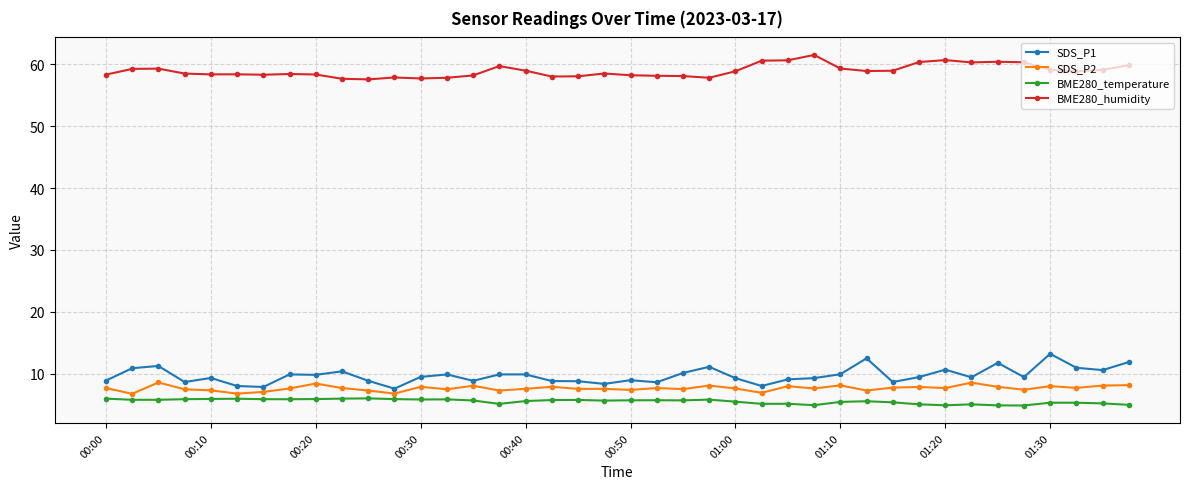

Which series has the largest total across all categories?

BME280_humidity